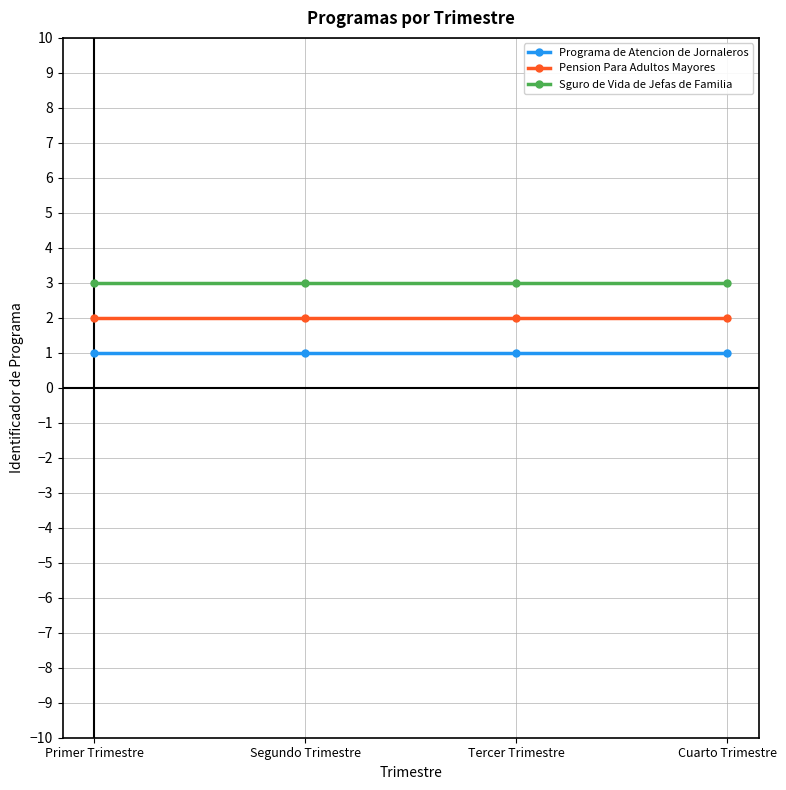

What is the label of the 3rd point from the left?

Tercer Trimestre